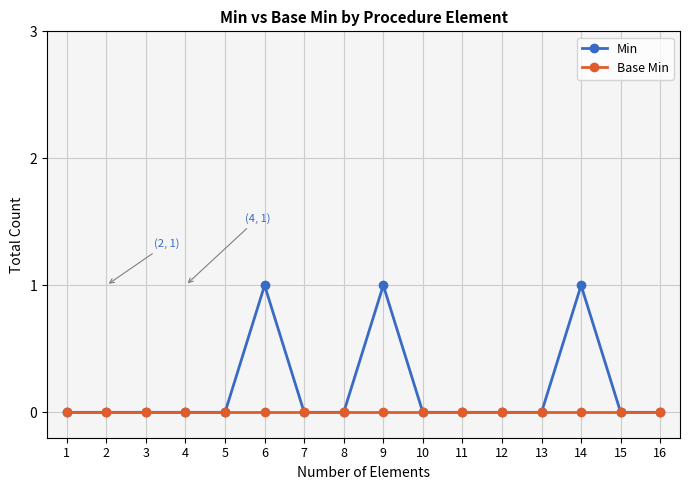

Which series has the largest range (max minus min)?

Min